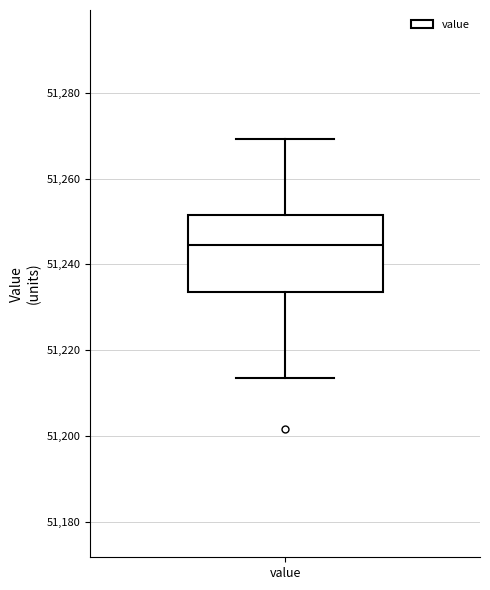

Transcribe this box plot: give where the median line is, the range the box spans, and where the two whiskers end, as read against the y-axis. The values are not printed on the chart, so give them approximately, as read against the axis.

median 51244, box 51234 to 51252, whiskers 51214 to 51270